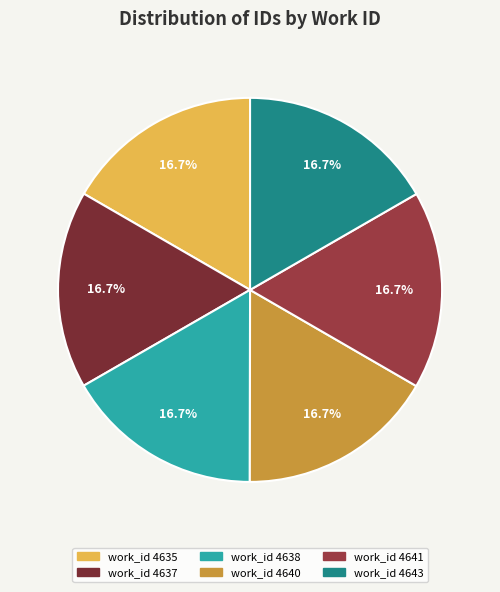

Rank the categories by value from lowest to highest.

4635, 4637, 4638, 4640, 4641, 4643